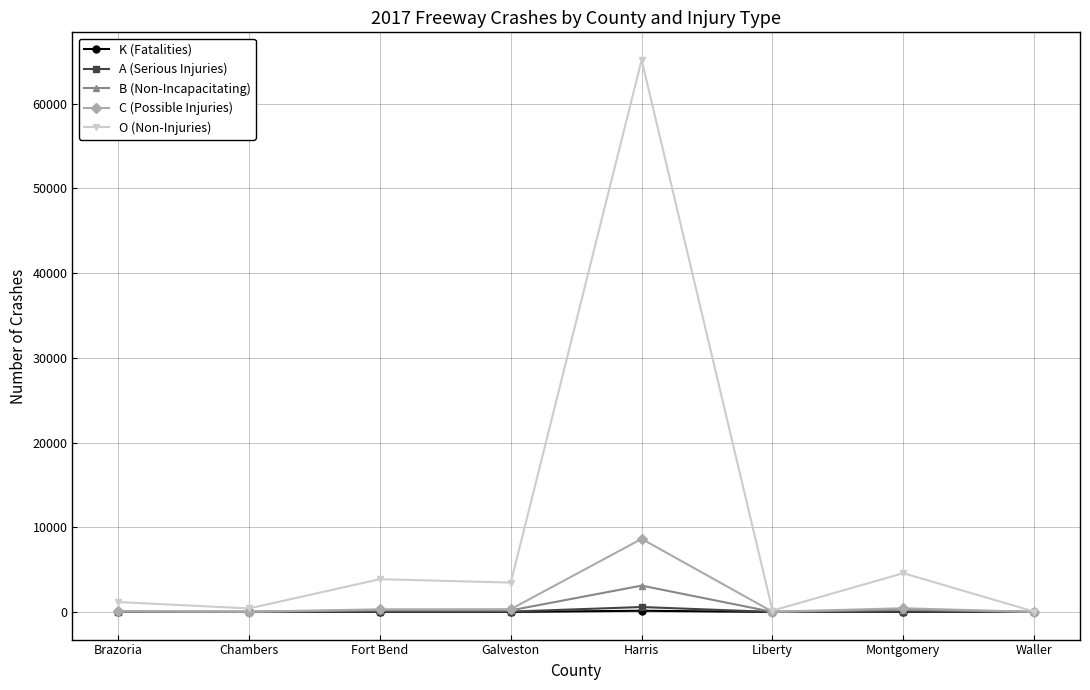

How many data points does each series have?

8